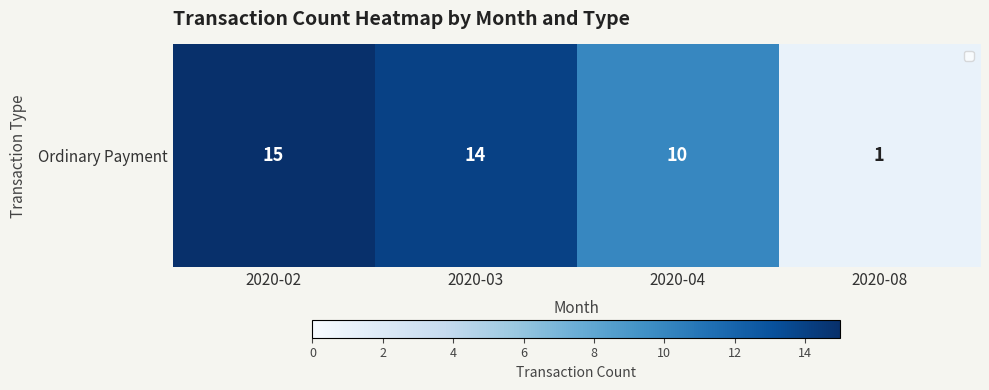

Rank the categories by value from lowest to highest.

2020-08, 2020-04, 2020-03, 2020-02